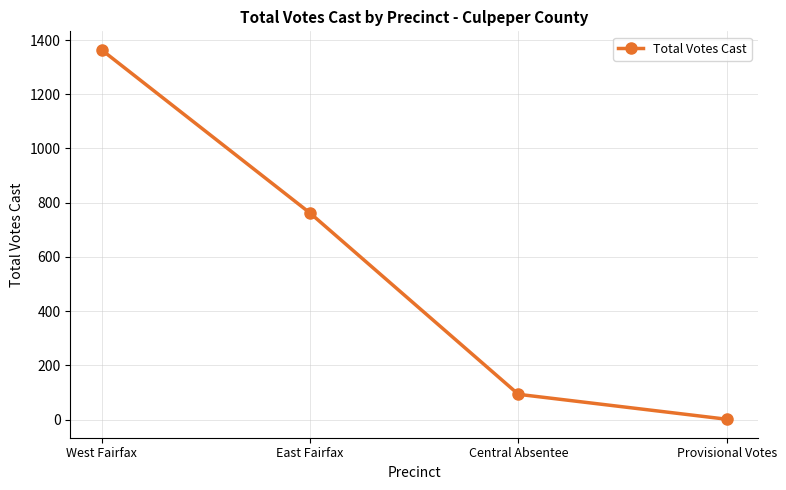

True or false: the data has more than 0 interior local peaks.

False